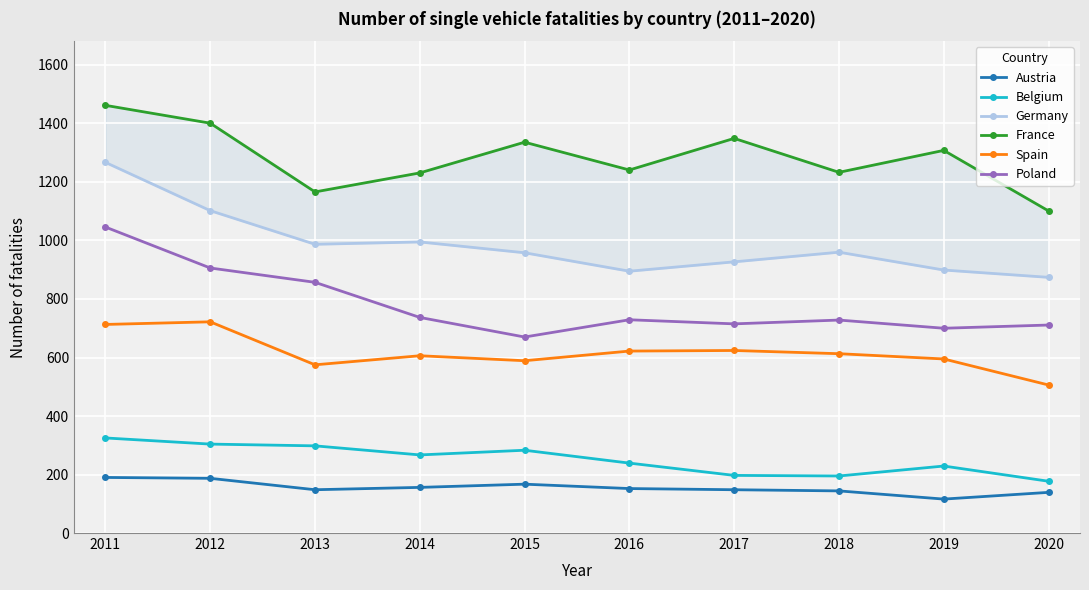

Is the value of France at 2016 greater than the value of Germany at 2016?

Yes